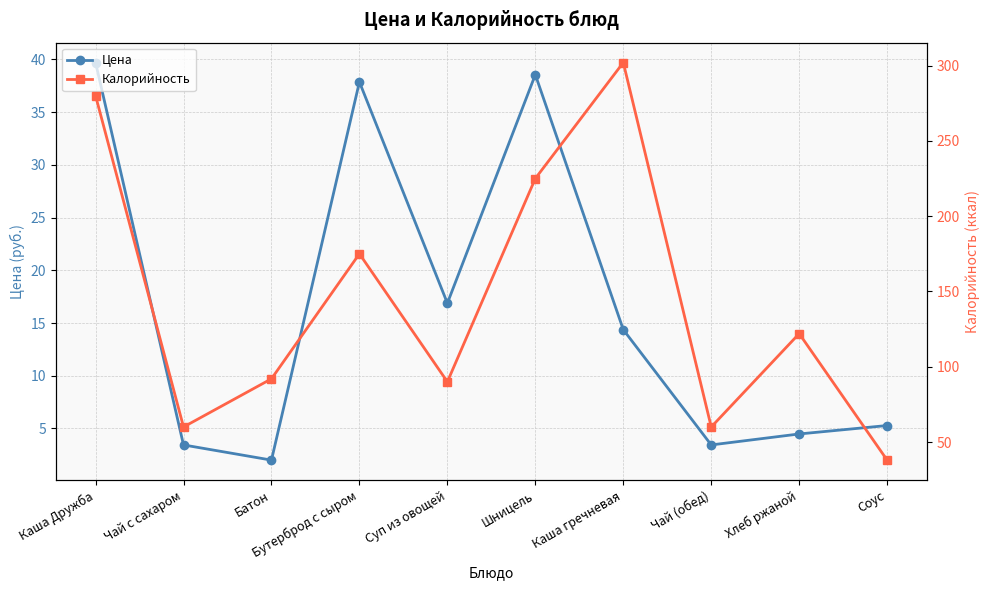

At which category does Калорийность reach its first local valley?

Чай с сахаром